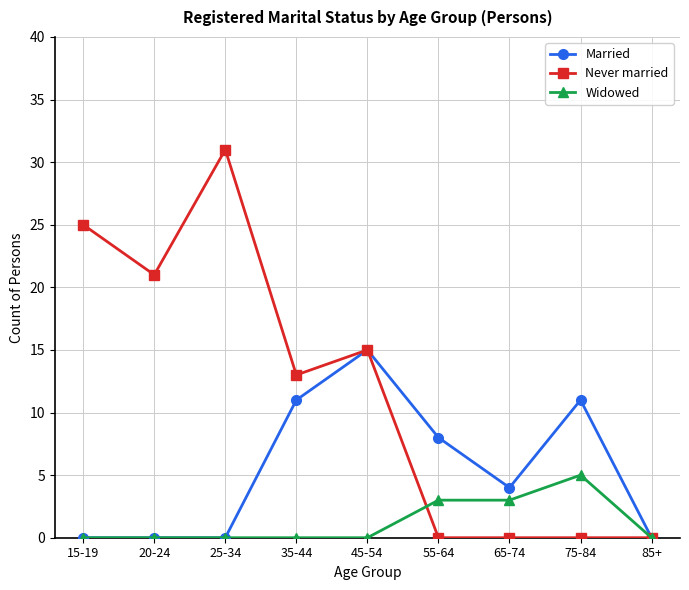

What is the sum of the Never married values at 25-34 and 75-84?

31